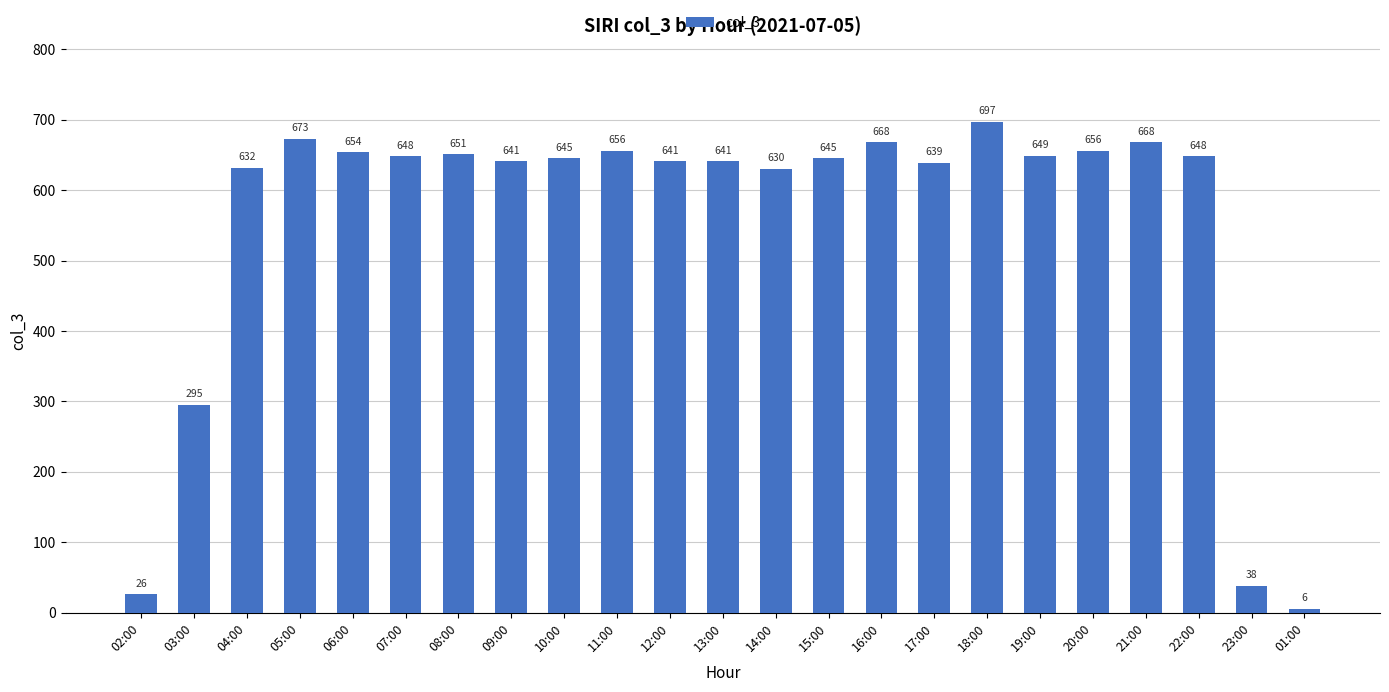

At which label does the data first exceed 645?

05:00